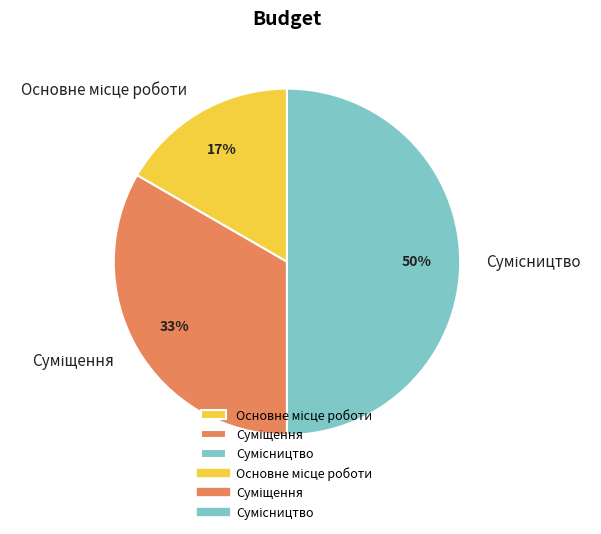

To the nearest percent, what is the average slice percentage?

33%